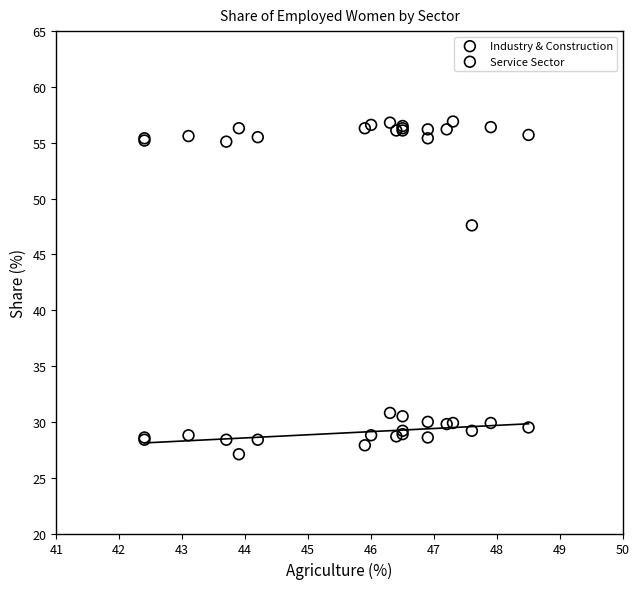

Which series reaches the minimum Y coordinate?

Industry & Construction